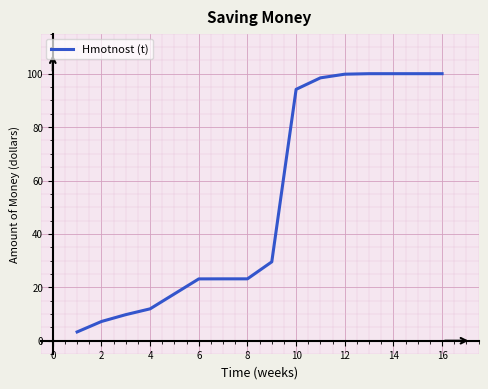

How many values are below 29?

8